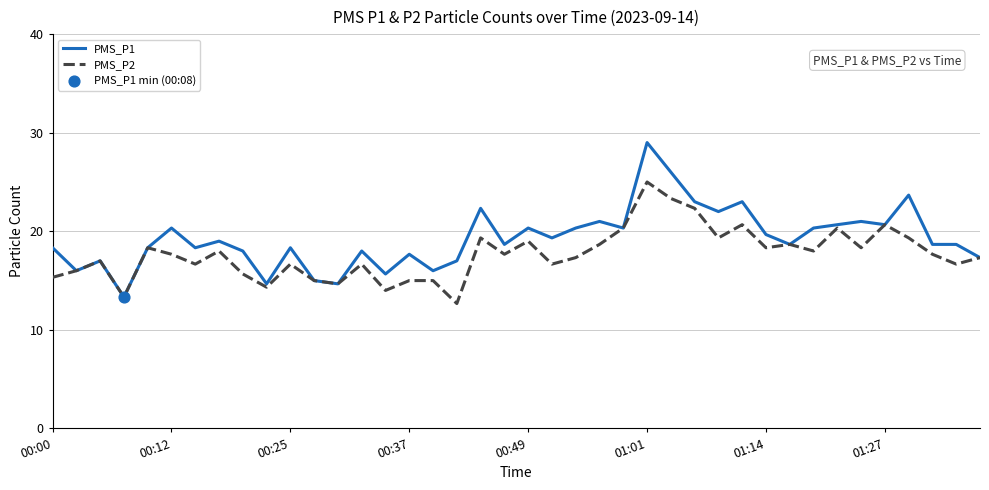

Which series has the largest range (max minus min)?

PMS_P1